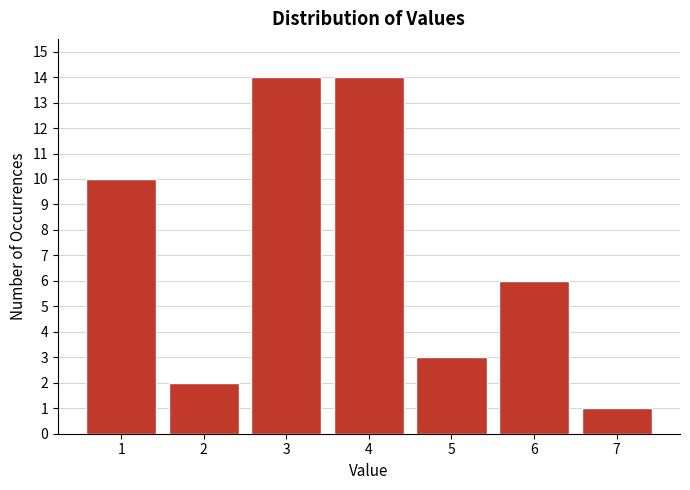

Reading left to right, list all the values displayed in this chart.

1=10	2=2	3=14	4=14	5=3	6=6	7=1